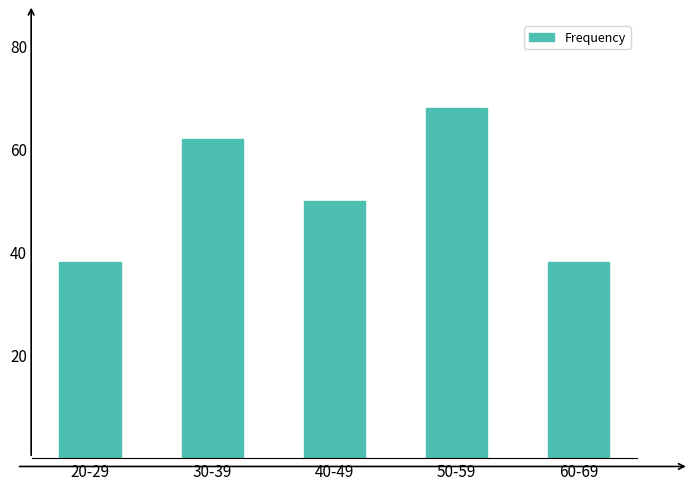

Reading left to right, what are all the values shown in this chart?

20-29=38	30-39=62	40-49=50	50-59=68	60-69=38